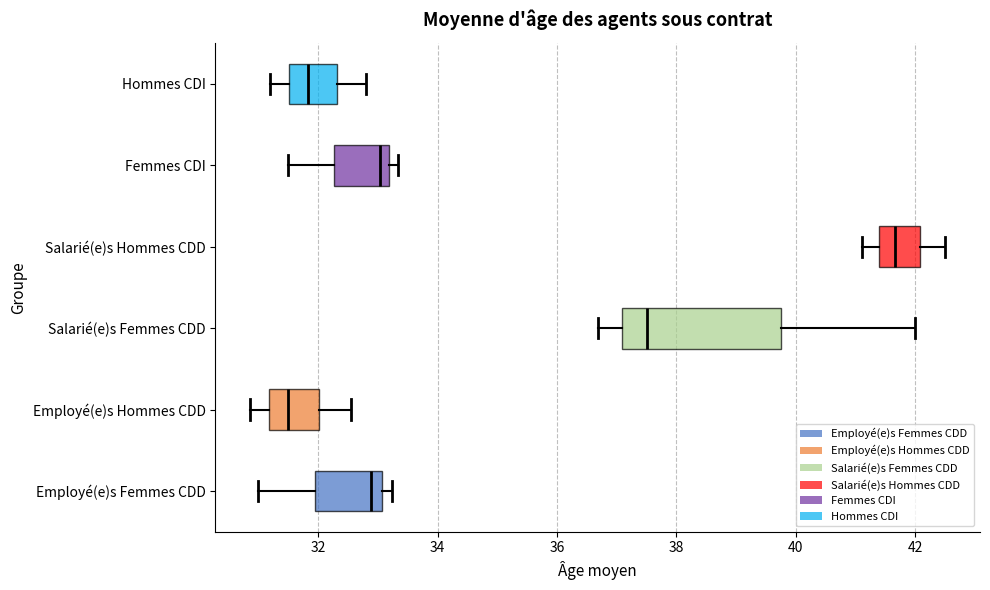

Which box's median line is the furthest to the left?

Employé(e)s Hommes CDD